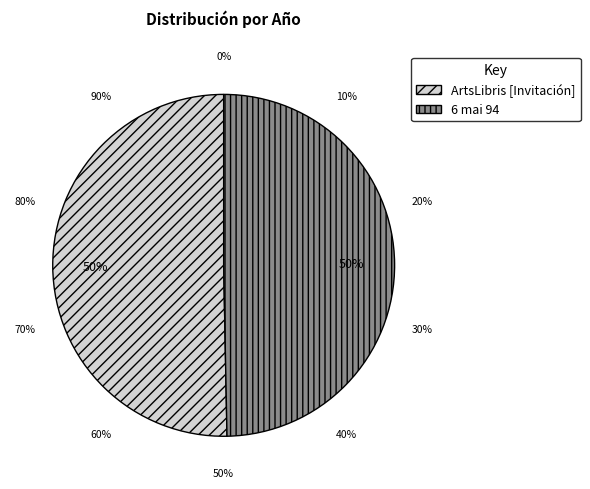

Approximately how many times larger is the value at 6 mai 94 compared to ArtsLibris [Invitación]?

1.0